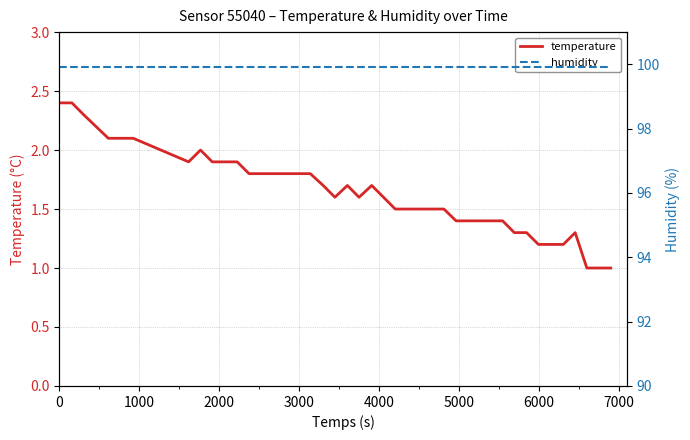

What is the value of the temperature point at the 34th from the left?

1.2